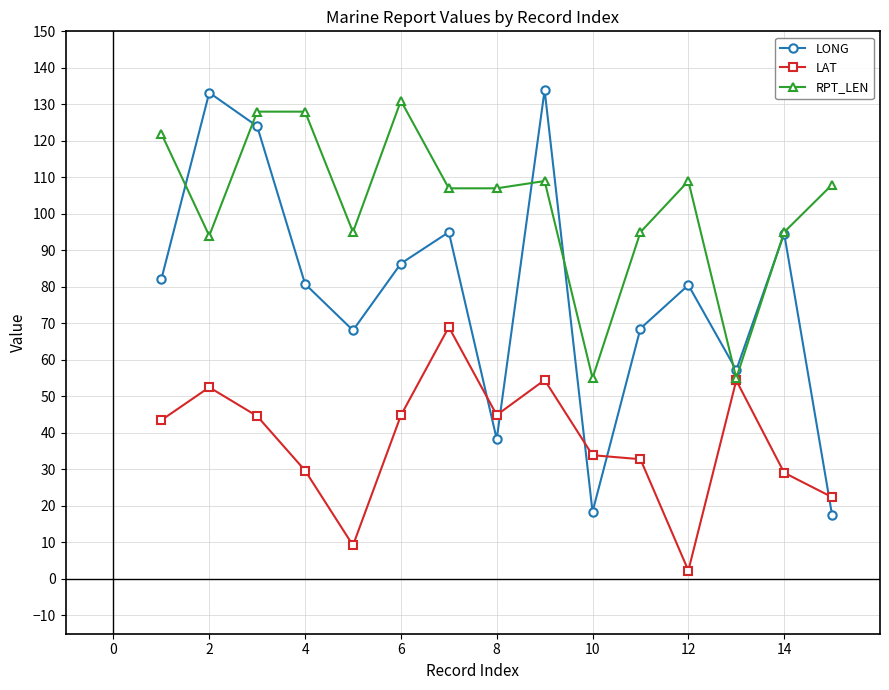

Which series has the largest total across all categories?

RPT_LEN